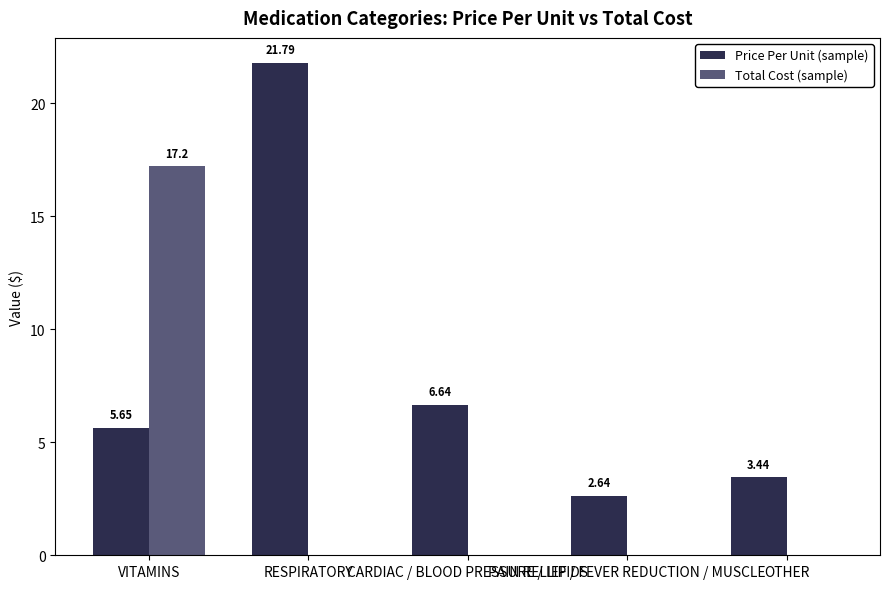

What are all the series names shown in the legend?

Price Per Unit (sample), Total Cost (sample)